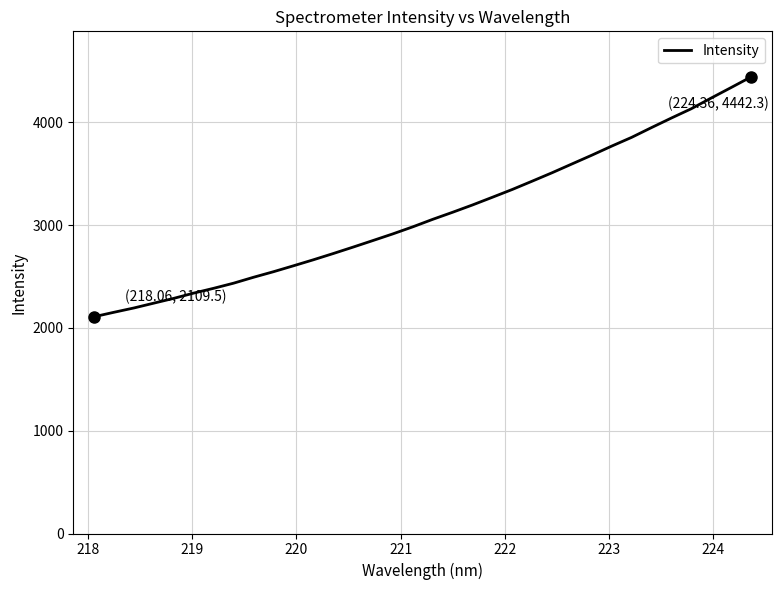

What is the greatest value displayed?

4442.3